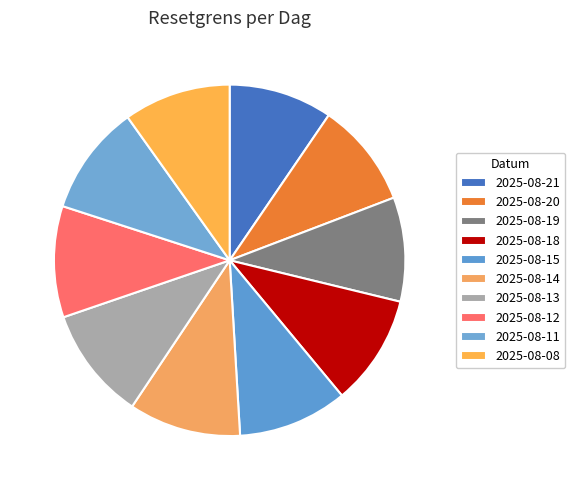

Does 2025-08-14 represent more than half of the total?

No